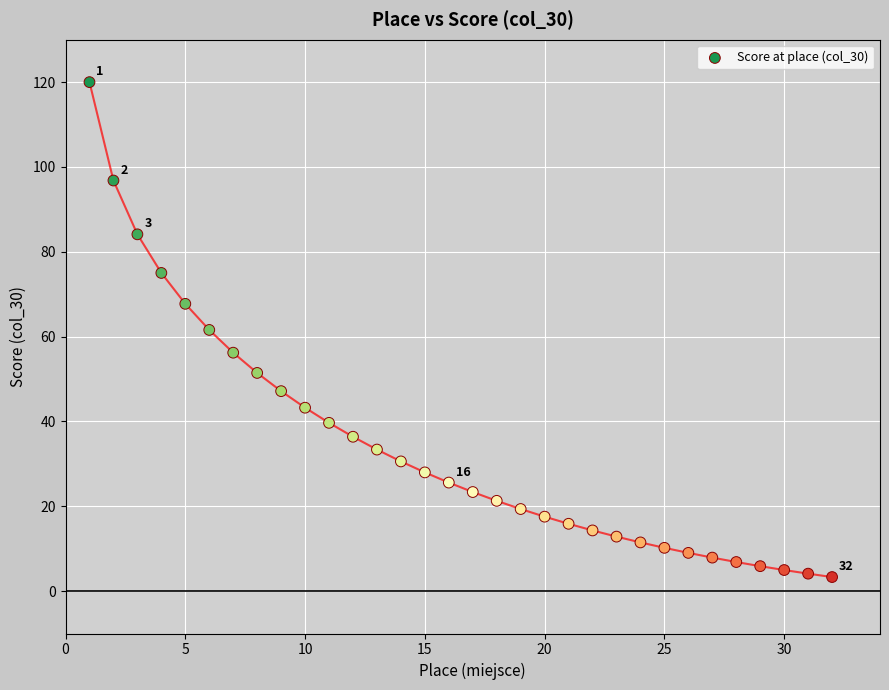

What is the range of X values (max minus min)?

31.0